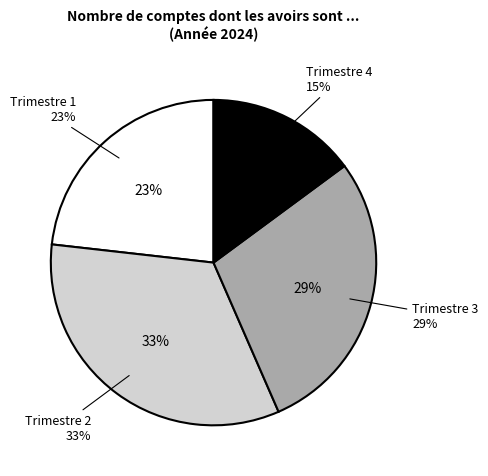

True or false: Trimestre 2 accounts for 33% of the total.

True